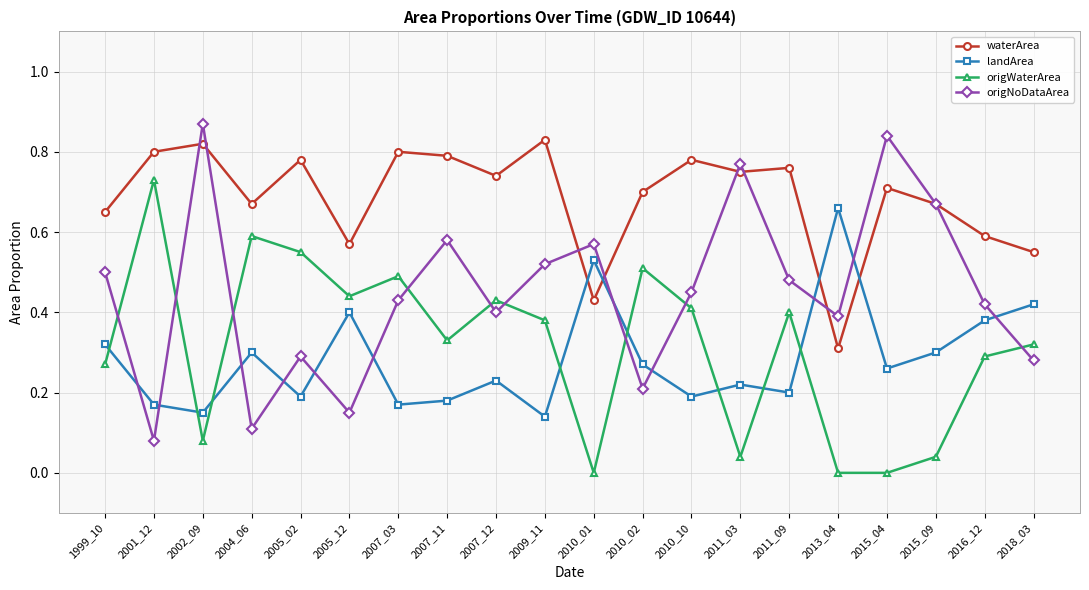

At which category does the chart reach its peak across all series?

2002_09